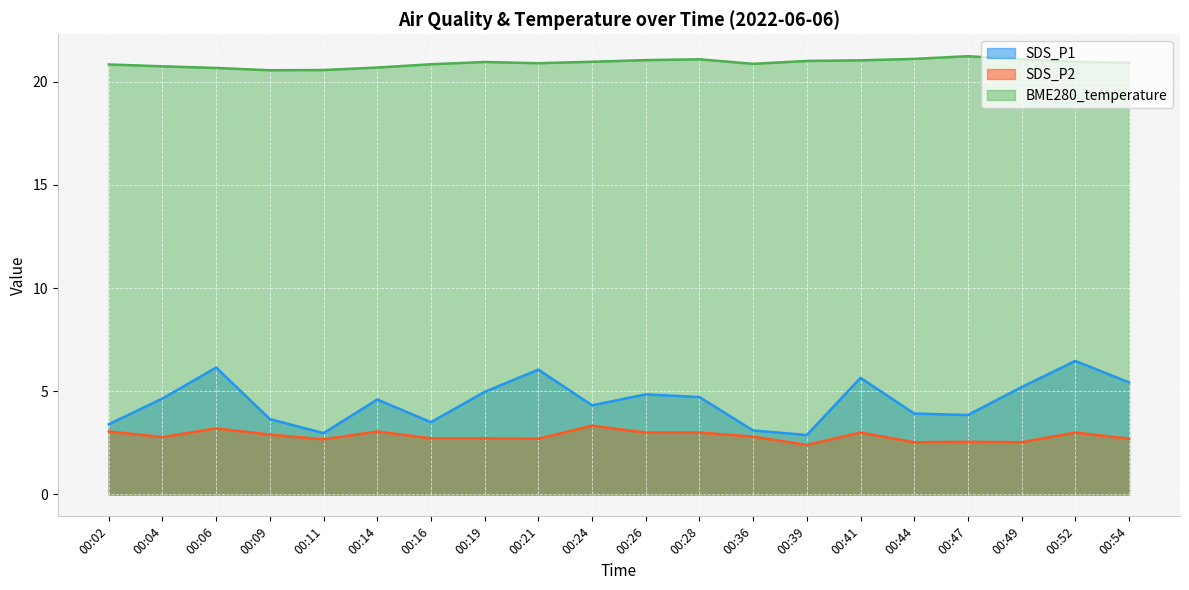

At 00:49, list the series in order from largest to smallest.

BME280_temperature, SDS_P1, SDS_P2